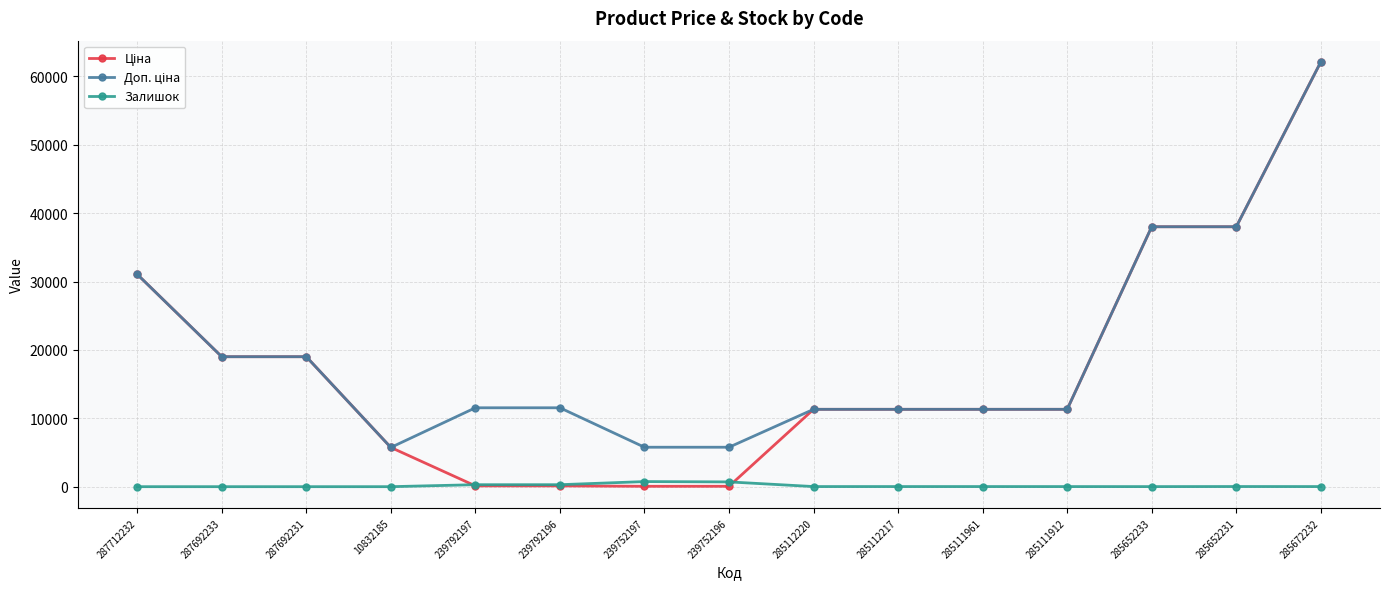

At which category does the chart reach its peak across all series?

285672232